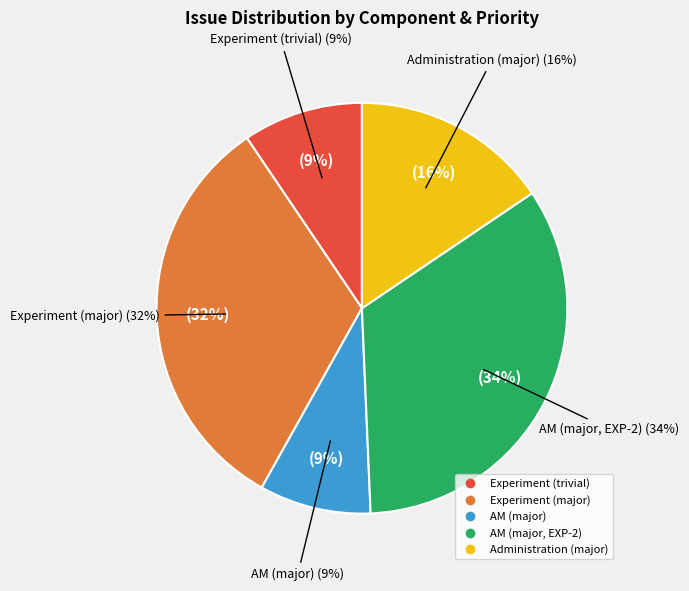

Which slice is the smallest?

AM (major)